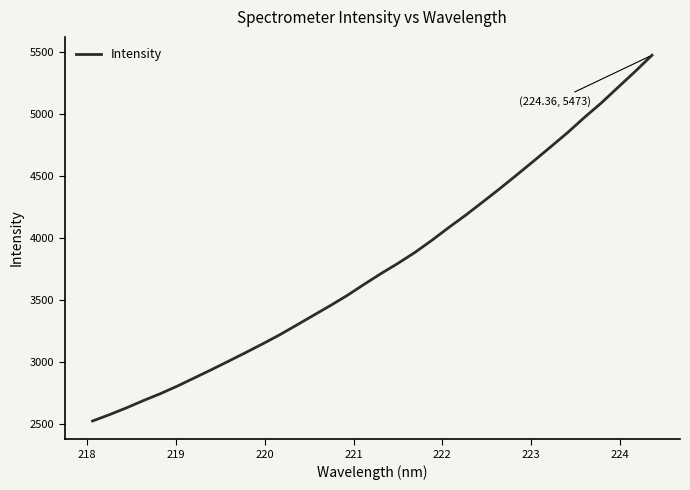

What is the difference between the maximum and minimum values?

2951.2